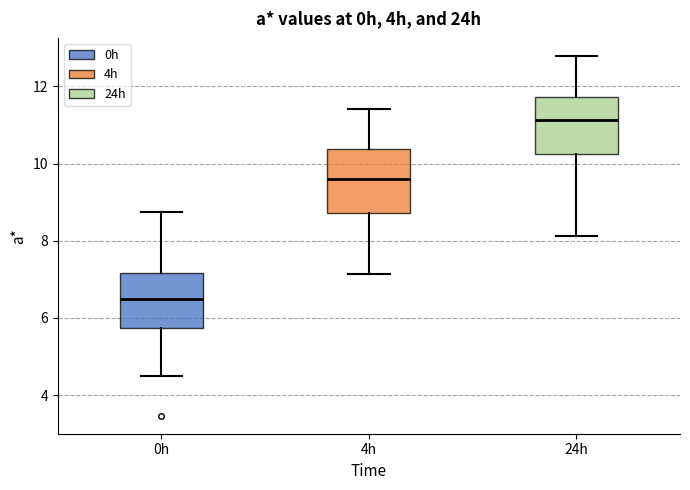

Which box's median line is the lowest?

0h